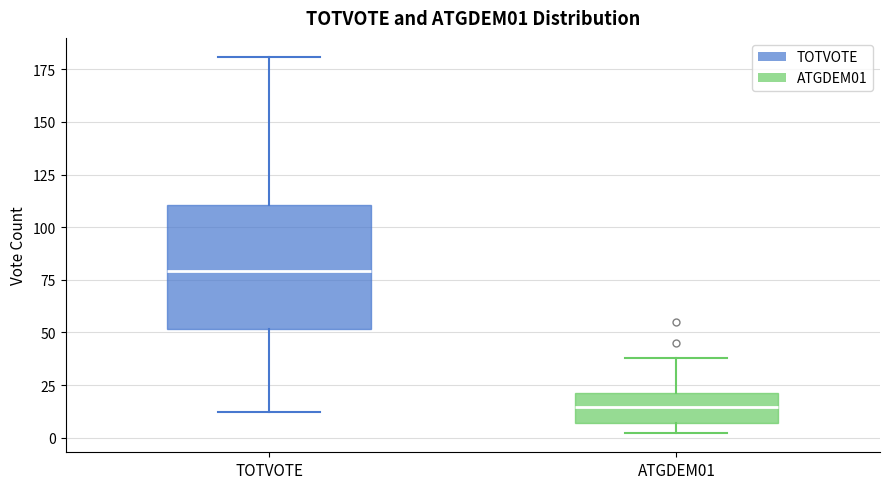

Comparing the boxes themselves (not the whiskers), which one is the tallest?

TOTVOTE